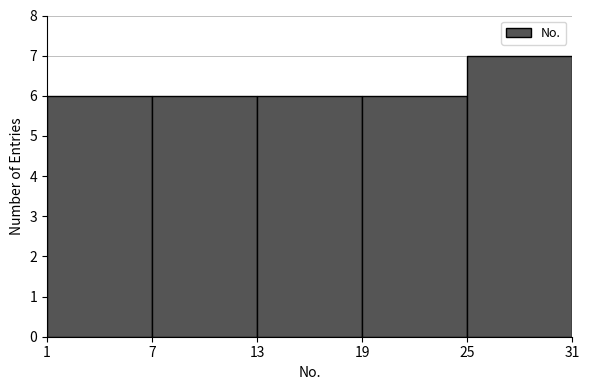

How tall is the bar that spans 7 to 13 on the x-axis? The values are not printed on the chart, so give them approximately, as read against the axis.

6